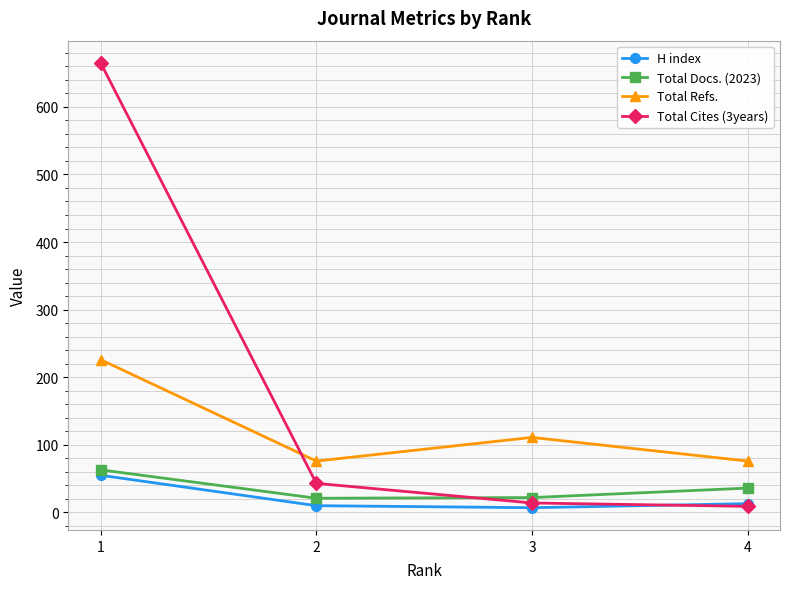

Which series has the widest spread of values?

Total Cites (3years)